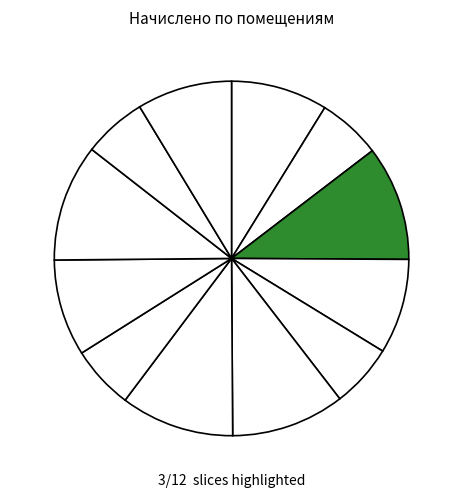

How many segments does this pie chart have?

12